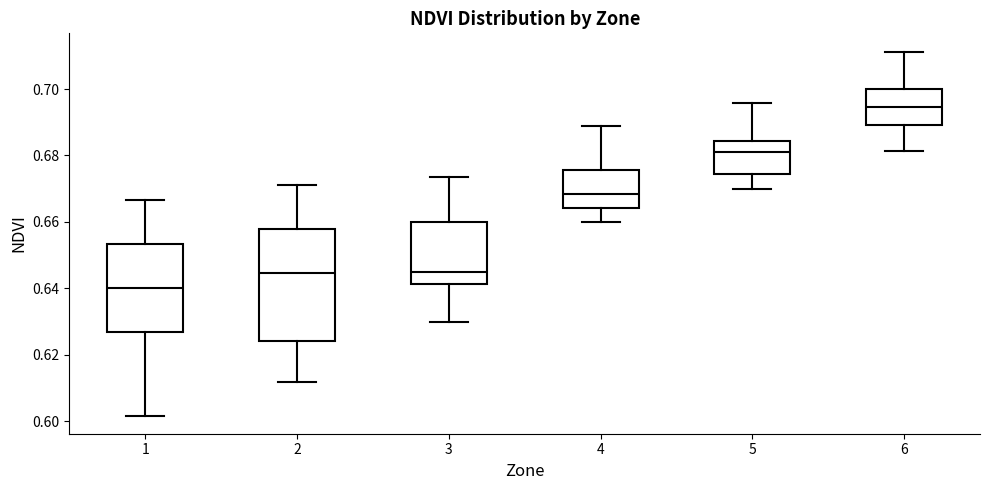

Reading left to right, read every box against the y-axis: the position of its median line, the range the box covers, and the ends of its whiskers. The values are not printed on the chart, so give them approximately, as read against the axis.

1: median 0.640, box 0.626 to 0.654, whiskers 0.602 to 0.666
2: median 0.644, box 0.624 to 0.658, whiskers 0.612 to 0.672
3: median 0.646, box 0.642 to 0.660, whiskers 0.630 to 0.674
4: median 0.668, box 0.664 to 0.676, whiskers 0.660 to 0.688
5: median 0.682, box 0.674 to 0.684, whiskers 0.670 to 0.696
6: median 0.694, box 0.690 to 0.700, whiskers 0.682 to 0.712